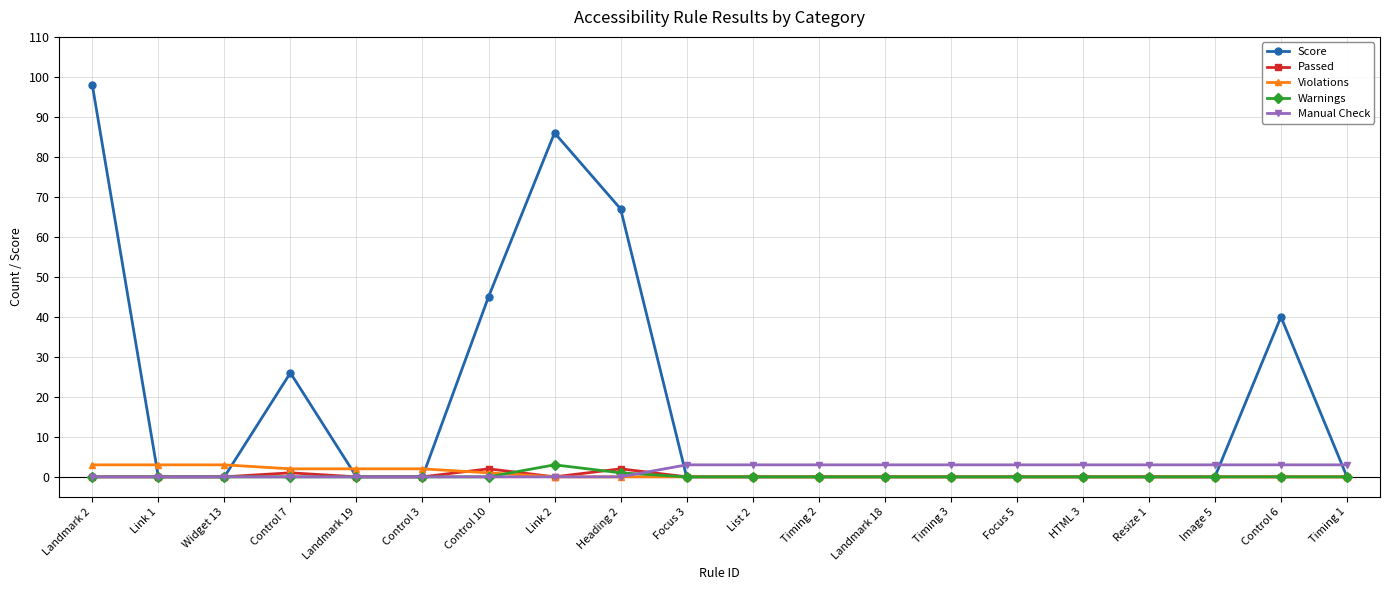

What are all the series names shown in the legend?

Score, Passed, Violations, Warnings, Manual Check